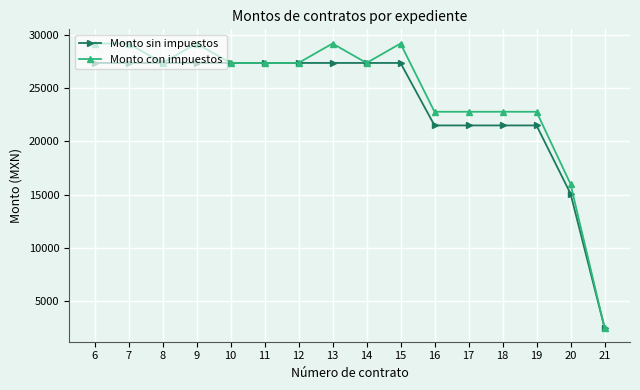

What is the average value of the Monto sin impuestos series?

23588.4